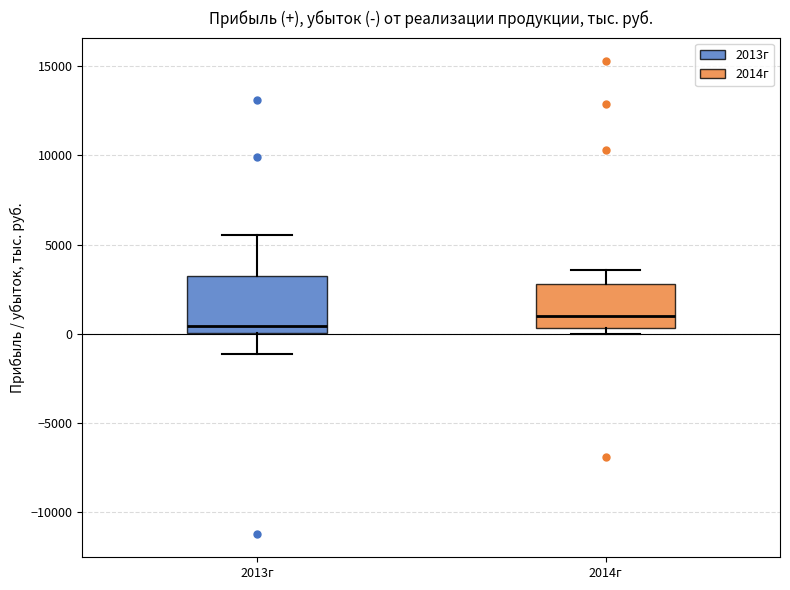

Which box is the tallest, from its lower edge to its upper edge?

2013г